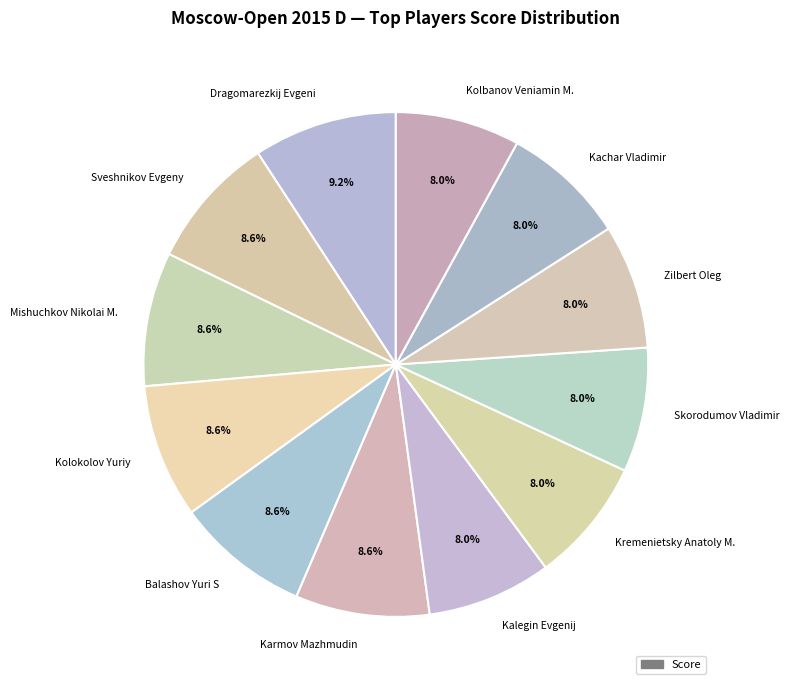

Approximately how many times larger is the value at Kachar Vladimir compared to Kalegin Evgenij?

1.0